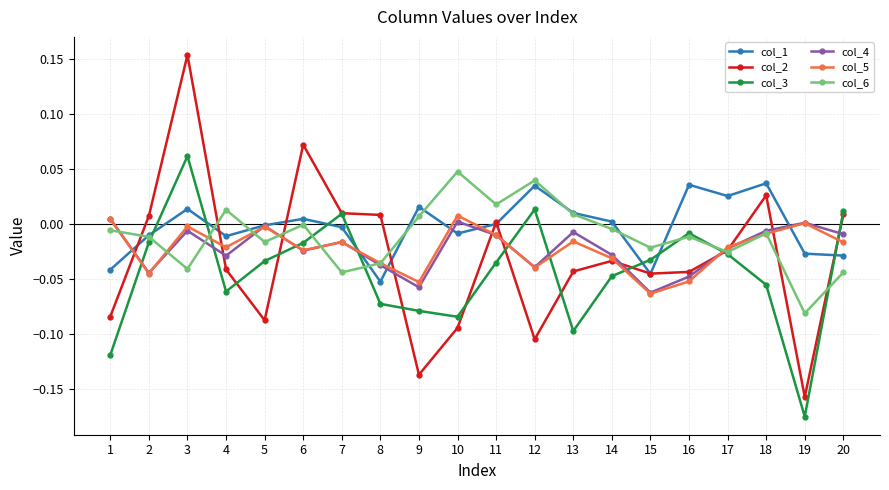

At which category does col_4 reach its first local valley?

2